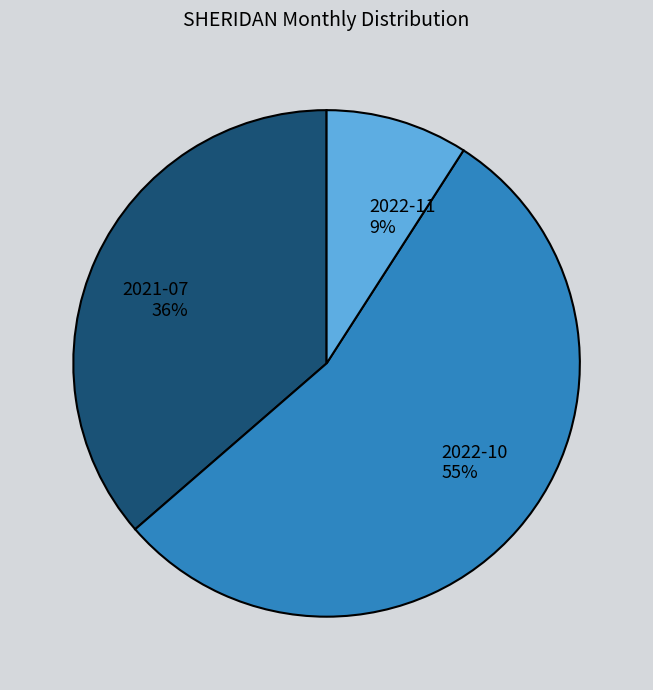

Which has a higher value, 2021-07 or 2022-11?

2021-07